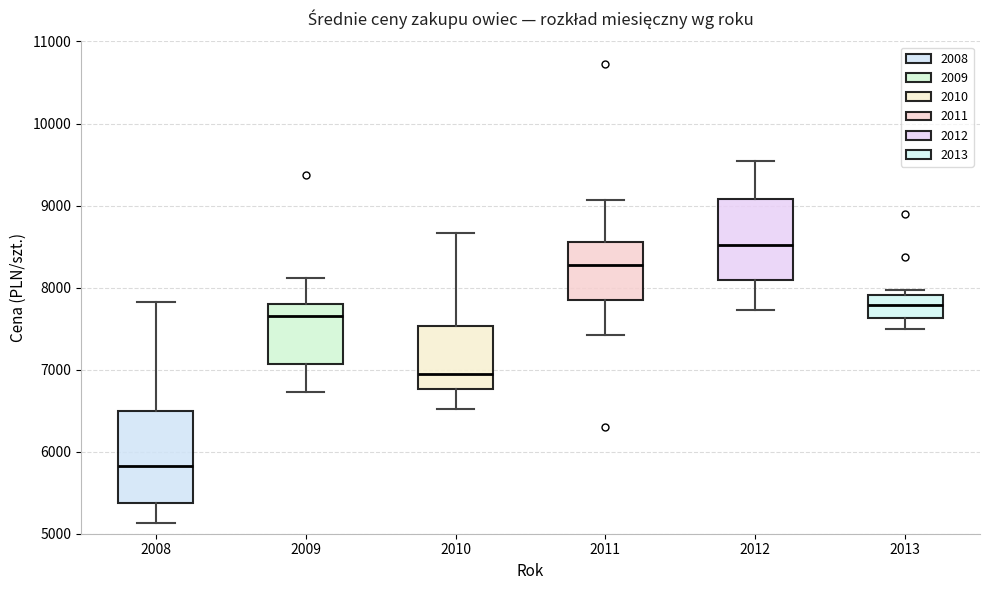

Reading left to right, read every box against the y-axis: the position of its median line, the range the box covers, and the ends of its whiskers. The values are not printed on the chart, so give them approximately, as read against the axis.

2008: median 5800, box 5400 to 6500, whiskers 5100 to 7800
2009: median 7700, box 7100 to 7800, whiskers 6700 to 8100
2010: median 7000, box 6800 to 7500, whiskers 6500 to 8700
2011: median 8300, box 7800 to 8600, whiskers 7400 to 9100
2012: median 8500, box 8100 to 9100, whiskers 7700 to 9500
2013: median 7800, box 7600 to 7900, whiskers 7500 to 8000